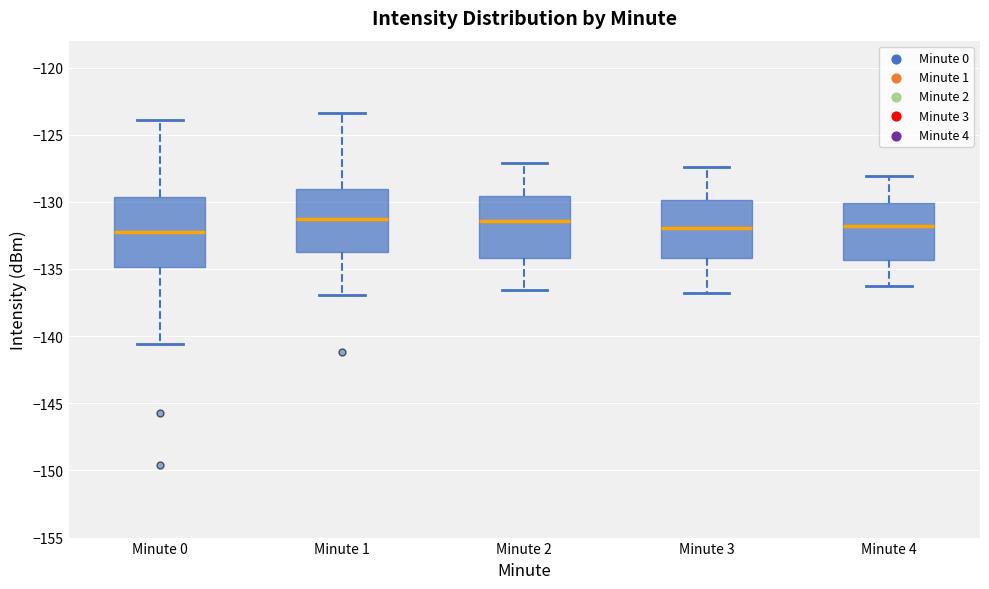

Reading left to right, transcribe this box plot: for each box, give where its median line is, the range the box spans, and where its two whiskers end, as read against the y-axis. The values are not printed on the chart, so give them approximately, as read against the axis.

Minute 0: median -132.0, box -135.0 to -129.5, whiskers -140.5 to -124.0
Minute 1: median -131.5, box -133.5 to -129.0, whiskers -137.0 to -123.5
Minute 2: median -131.5, box -134.0 to -129.5, whiskers -136.5 to -127.0
Minute 3: median -132.0, box -134.0 to -130.0, whiskers -137.0 to -127.5
Minute 4: median -132.0, box -134.5 to -130.0, whiskers -136.5 to -128.0